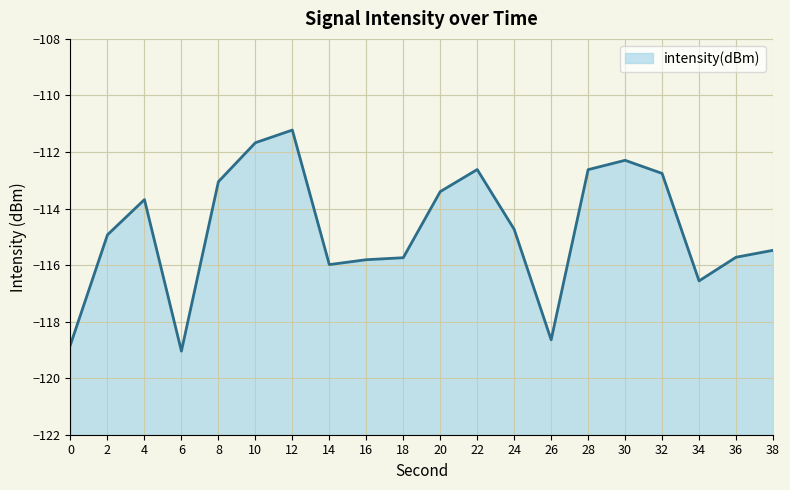

True or false: the data has more than 0 interior local peaks.

True